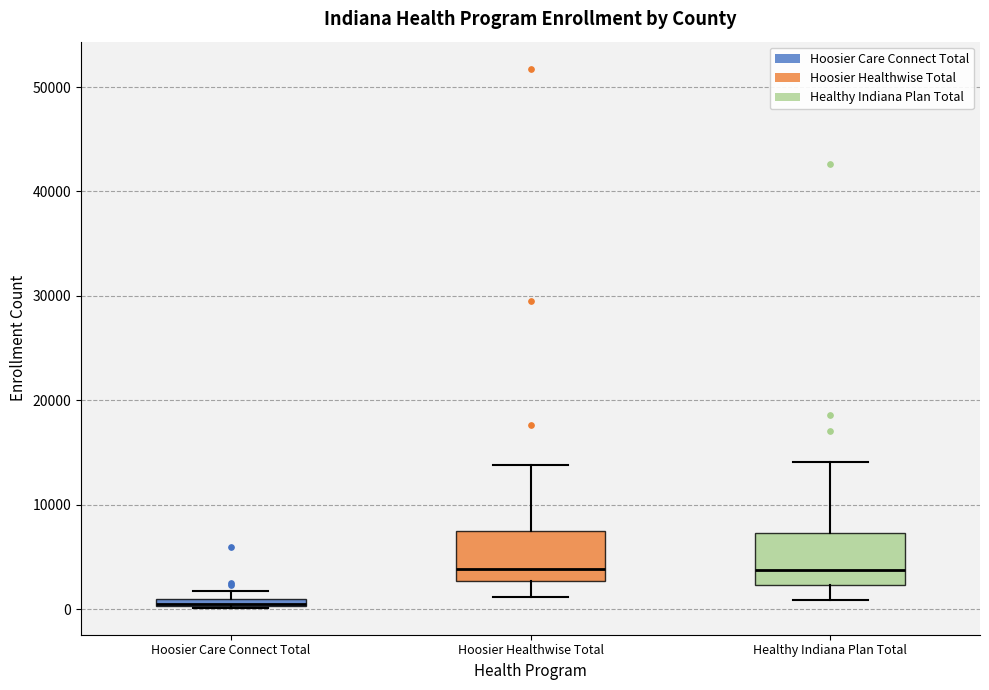

Where does the median line of the box for Hoosier Healthwise Total sit on the y-axis? The values are not printed on the chart, so give them approximately, as read against the axis.

4000